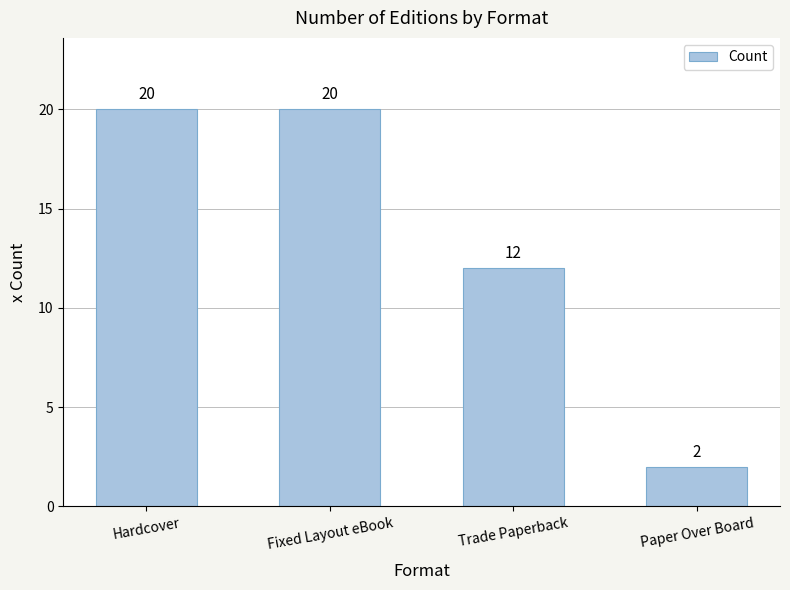

Between Paper Over Board and Hardcover, which is larger?

Hardcover